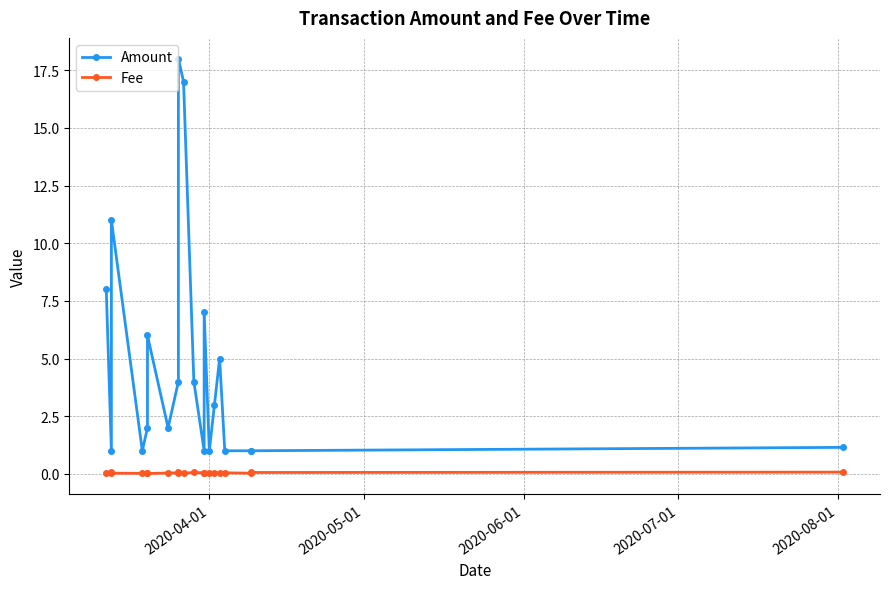

True or false: Amount and Fee intersect in this chart.

False